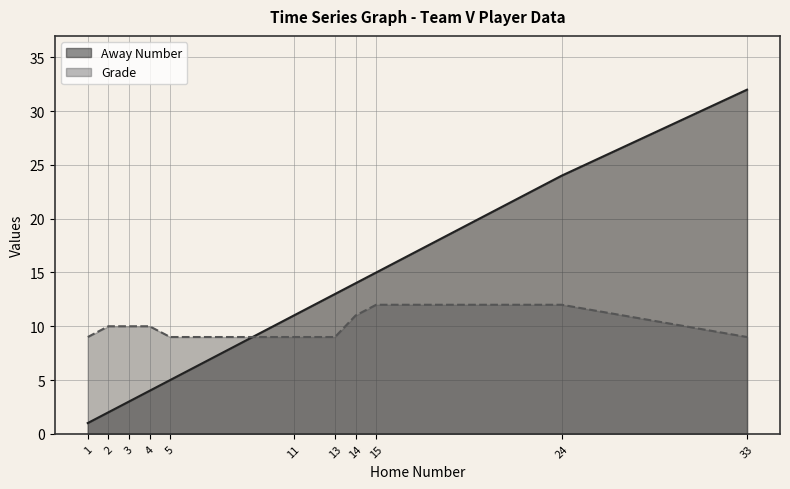

Where does the Away Number series first go above 11?

13